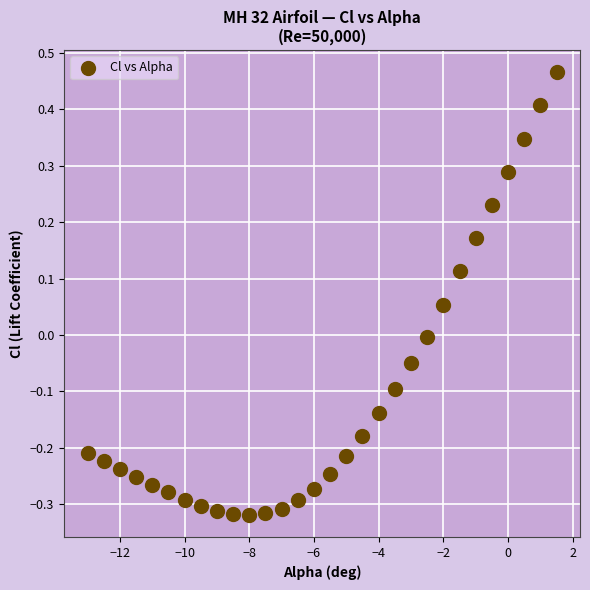

What is the range of X values (max minus min)?

14.5